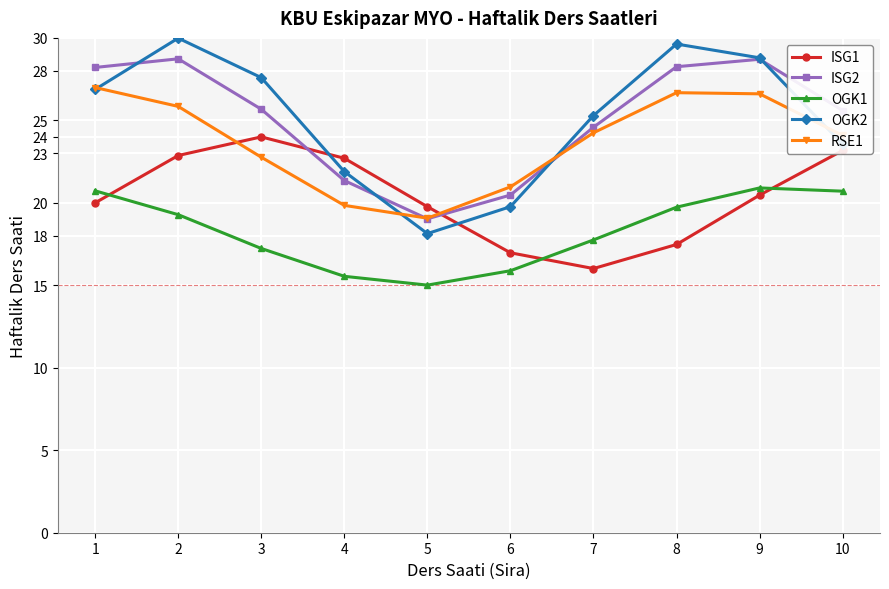

The ISG1 series shows 9.2 at 5. True or false?

False